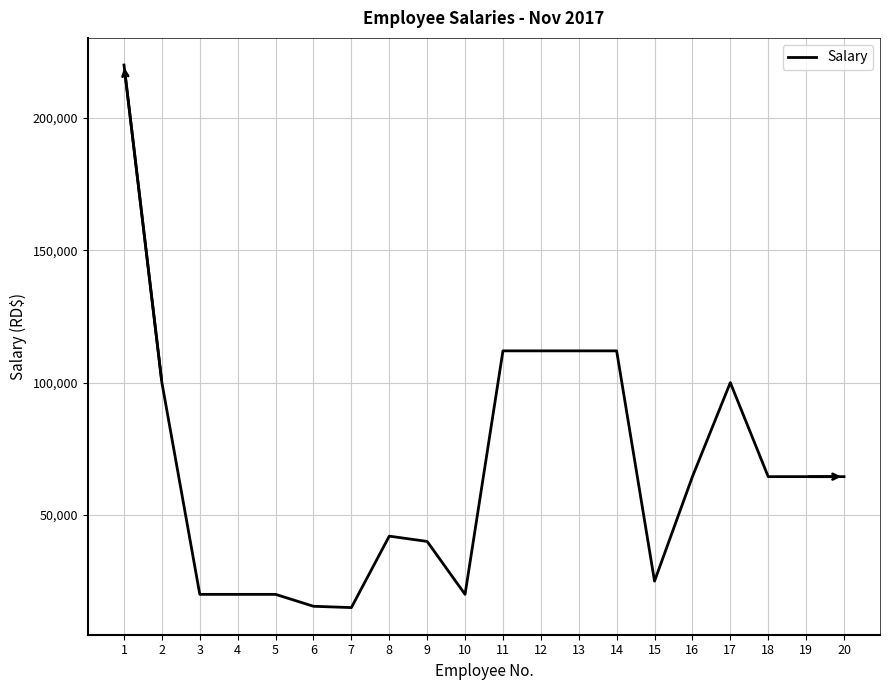

What is the difference between the maximum and minimum values?

205000.0